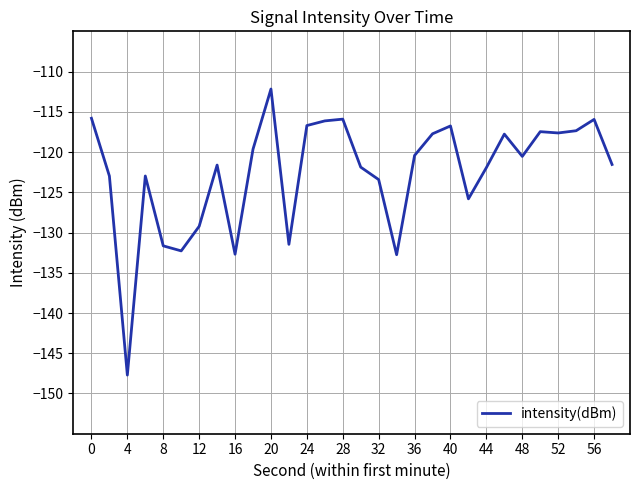

What is the minimum value shown in the chart?

-147.7